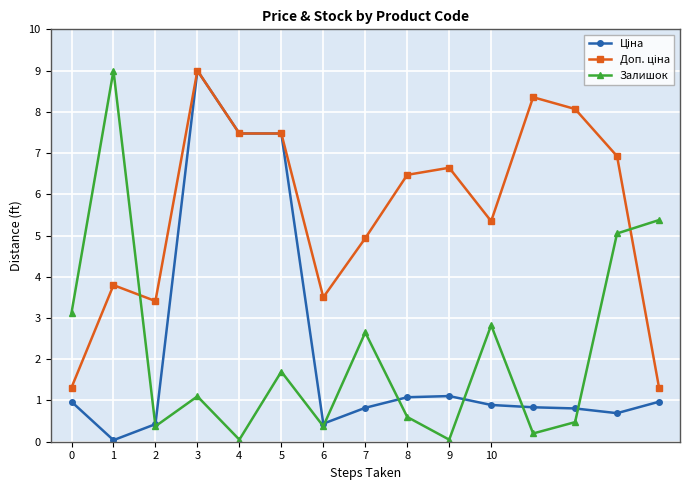

What is the maximum value shown in the chart?

9.0